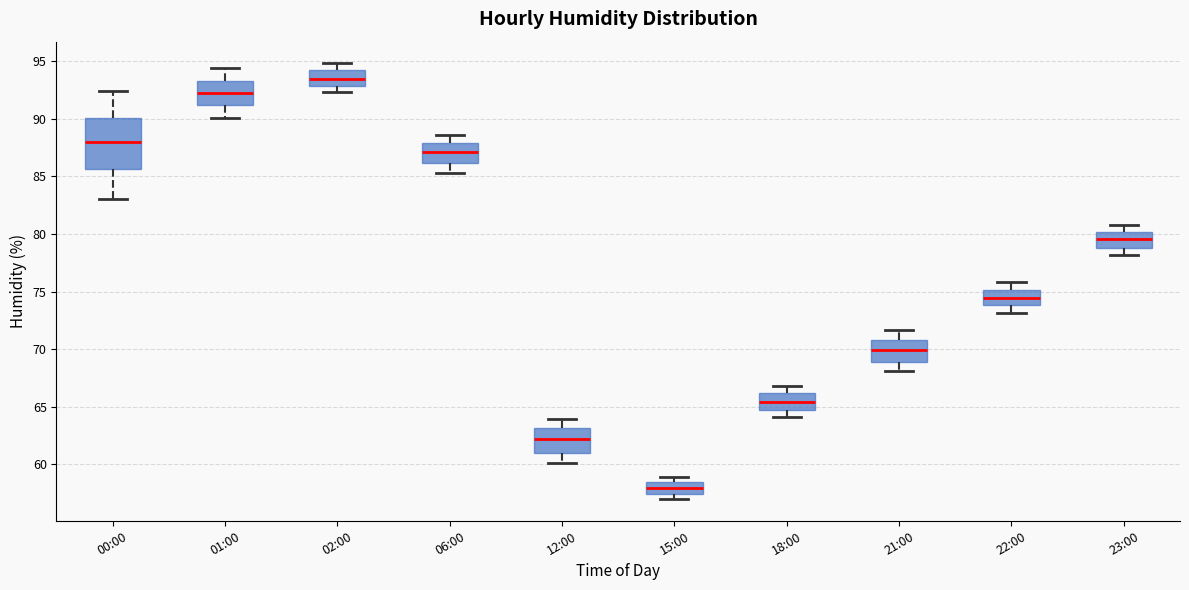

Where is the lower edge of the box for 23:00 on the y-axis? The values are not printed on the chart, so give them approximately, as read against the axis.

79.0